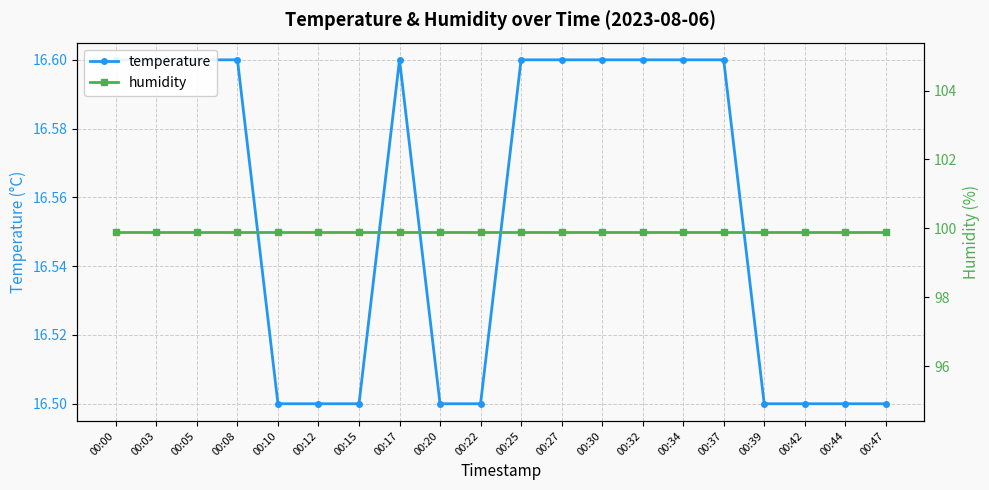

Between 00:03 and 00:27, which series saw the biggest shift?

temperature